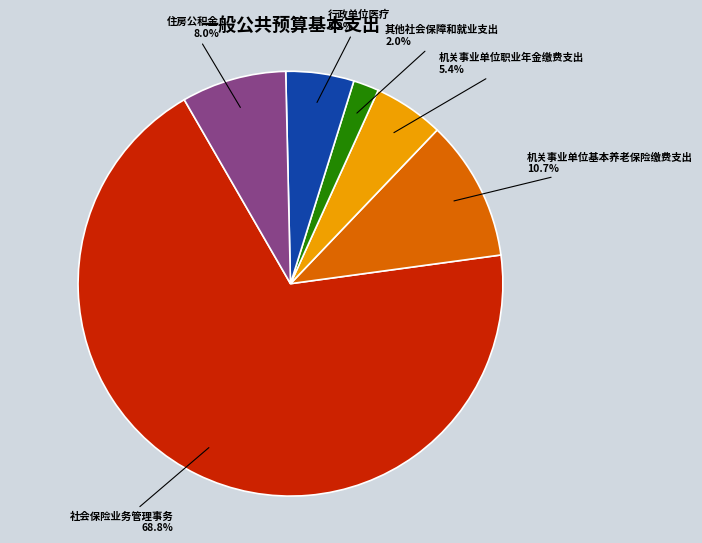

Which has a higher value, 社会保险业务管理事务 or 机关事业单位基本养老保险缴费支出?

社会保险业务管理事务